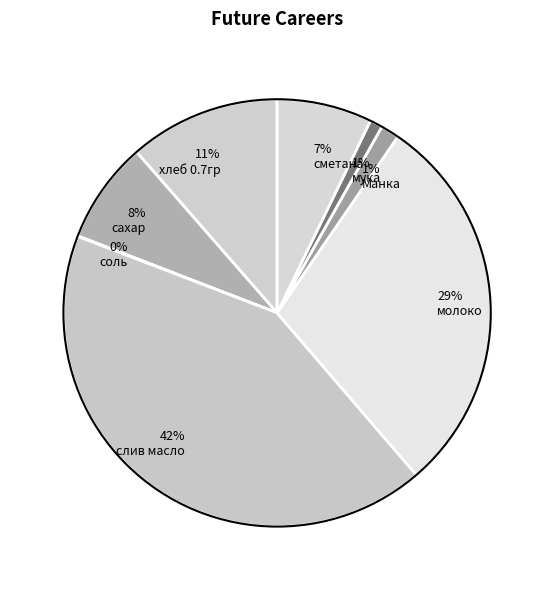

What percentage is the 11% хлеб 0.7гр slice, to the nearest percent?

11%